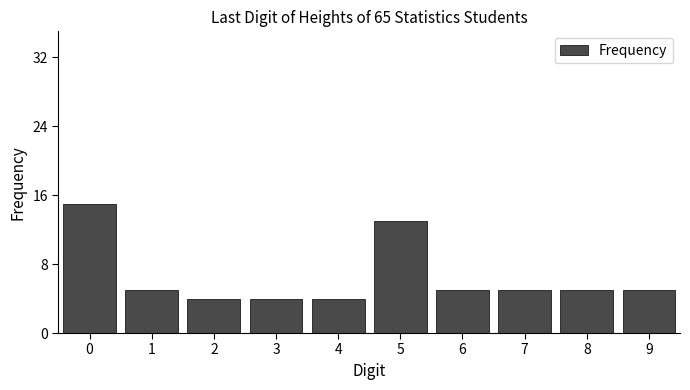

Reading right to left, what are all the values shown in this chart?

9=5	8=5	7=5	6=5	5=13	4=4	3=4	2=4	1=5	0=15